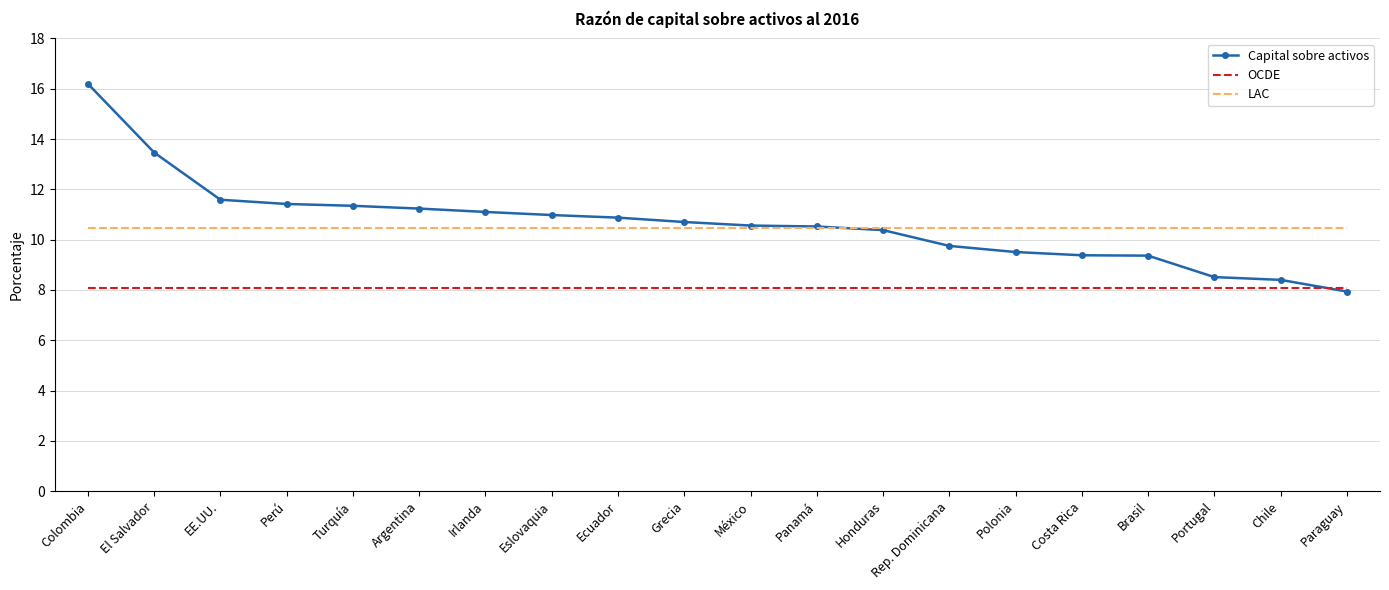

Where does the Capital sobre activos series first go above 10?

Colombia